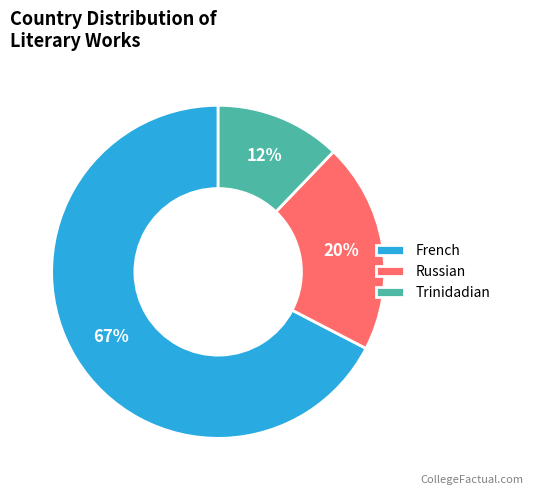

Which slice is the smallest?

Trinidadian